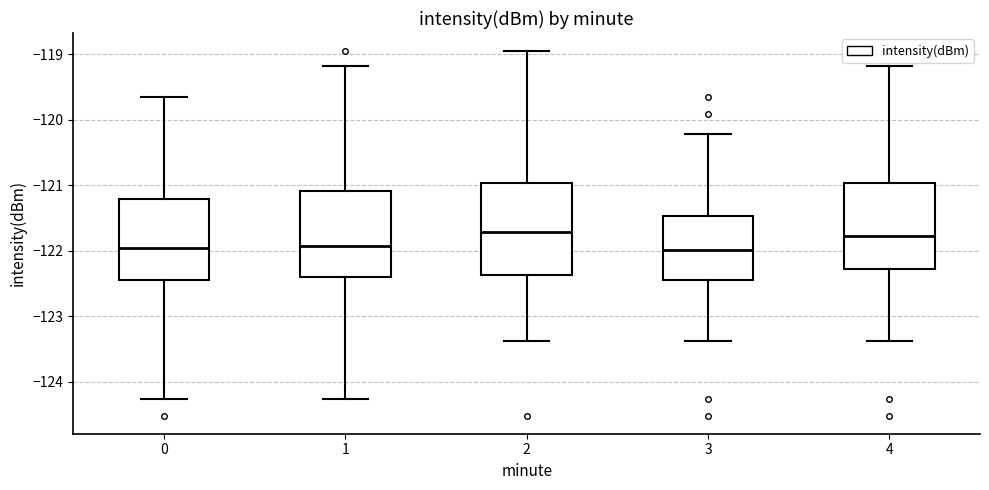

Where is the lower edge of the box at x = 4 on the y-axis? The values are not printed on the chart, so give them approximately, as read against the axis.

-122.3